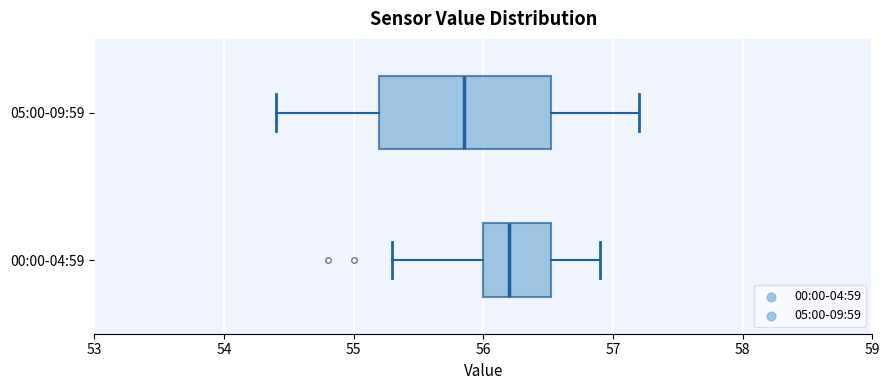

Where is the right edge of the box for 00:00-04:59 on the x-axis? The values are not printed on the chart, so give them approximately, as read against the axis.

56.5